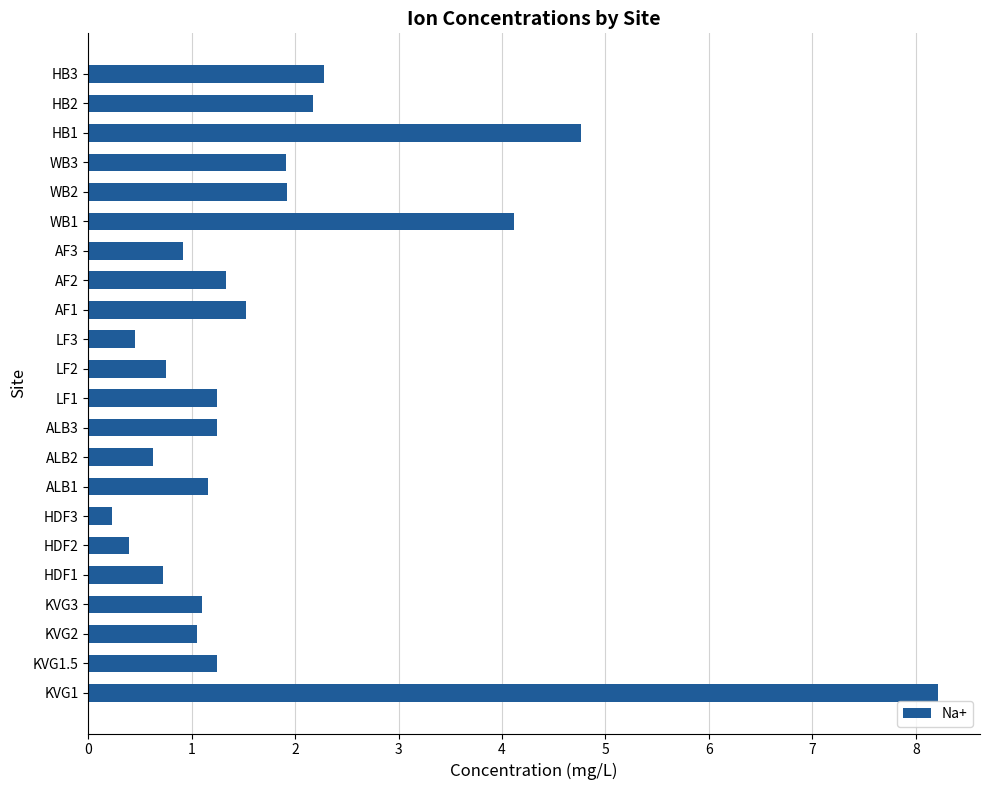

Which label corresponds to the largest value in the chart?

KVG1